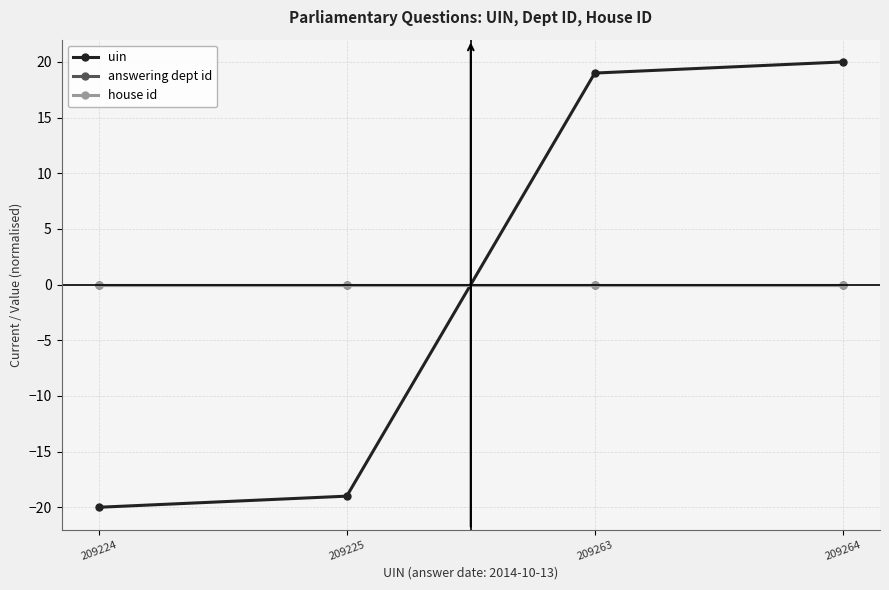

At how many categories does at least one series exceed 3?

2